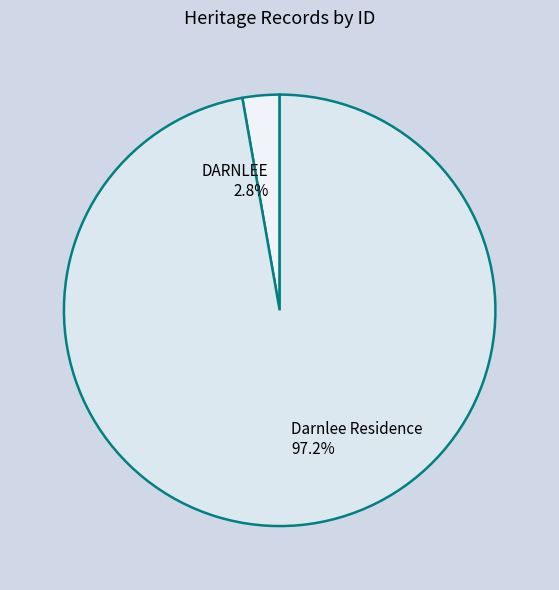

Which category has the biggest portion of the pie?

Darnlee Residence